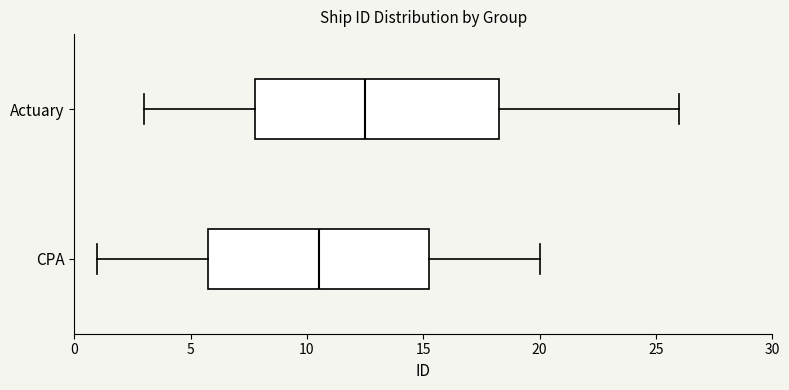

Where does the right whisker of the box for CPA end on the x-axis? The values are not printed on the chart, so give them approximately, as read against the axis.

20.0